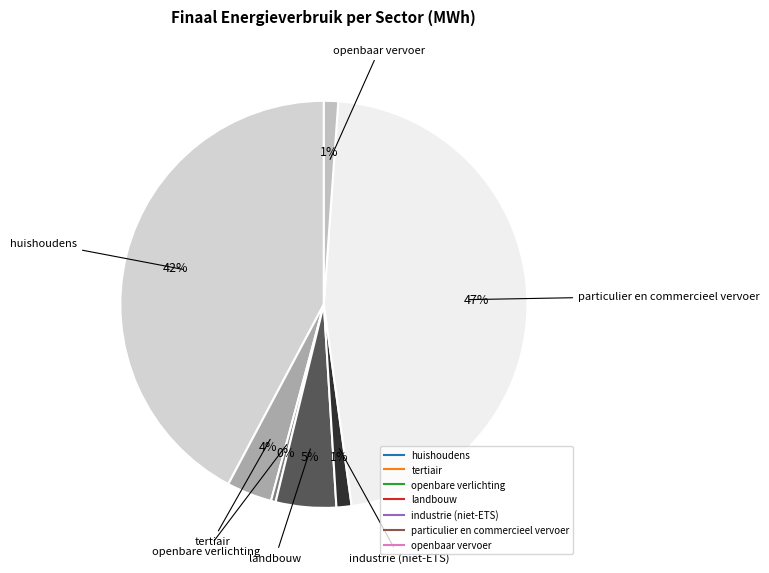

Count the number of slices in the pie.

7